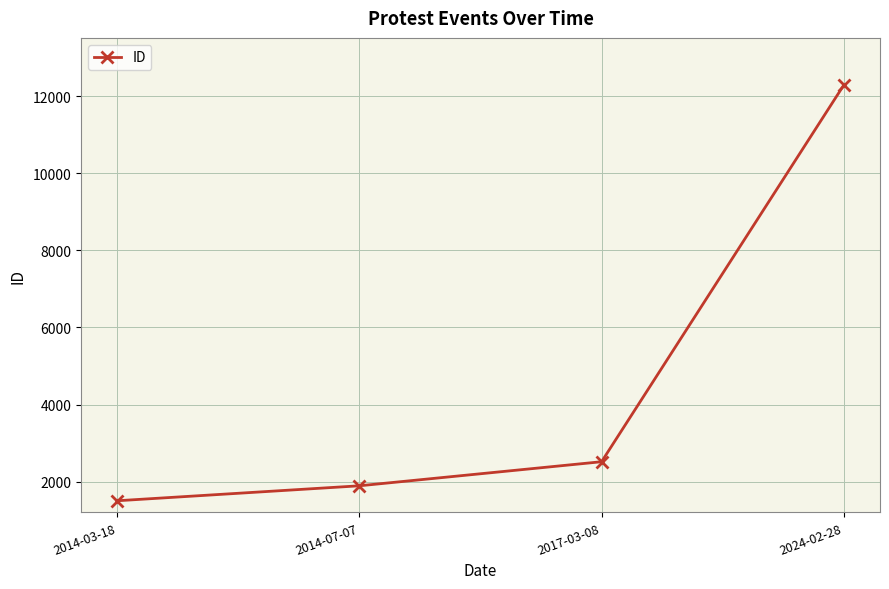

Does the chart display data point markers on the line(s)?

Yes